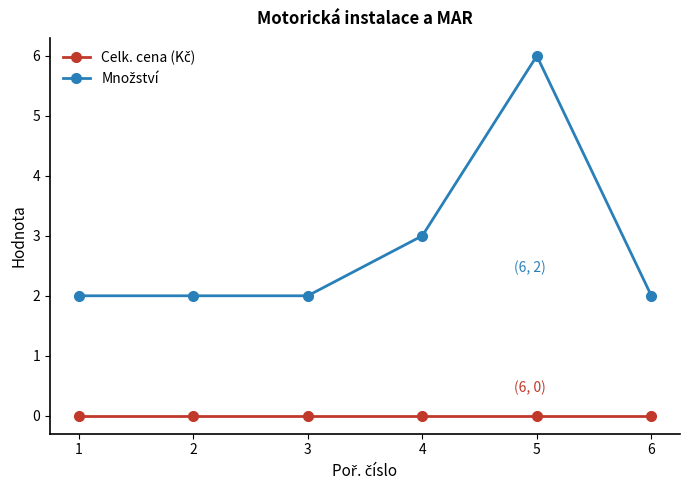

What is the difference between the highest and lowest values at 4?

3